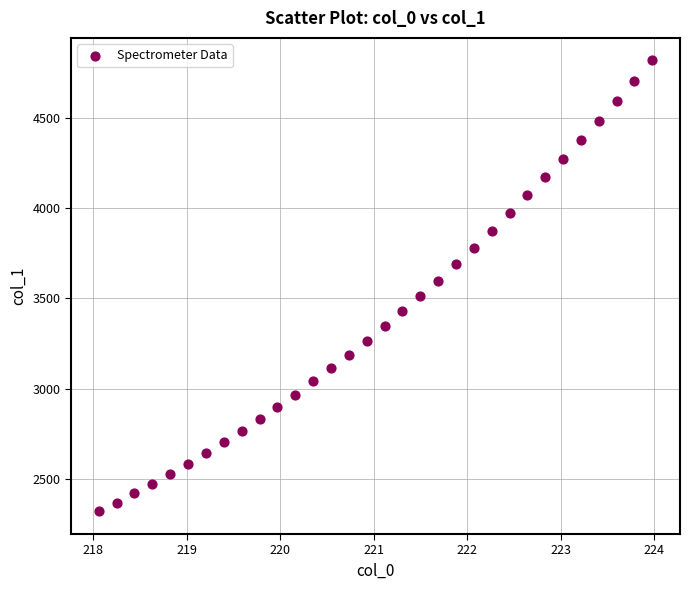

What is the range of X values (max minus min)?

5.9